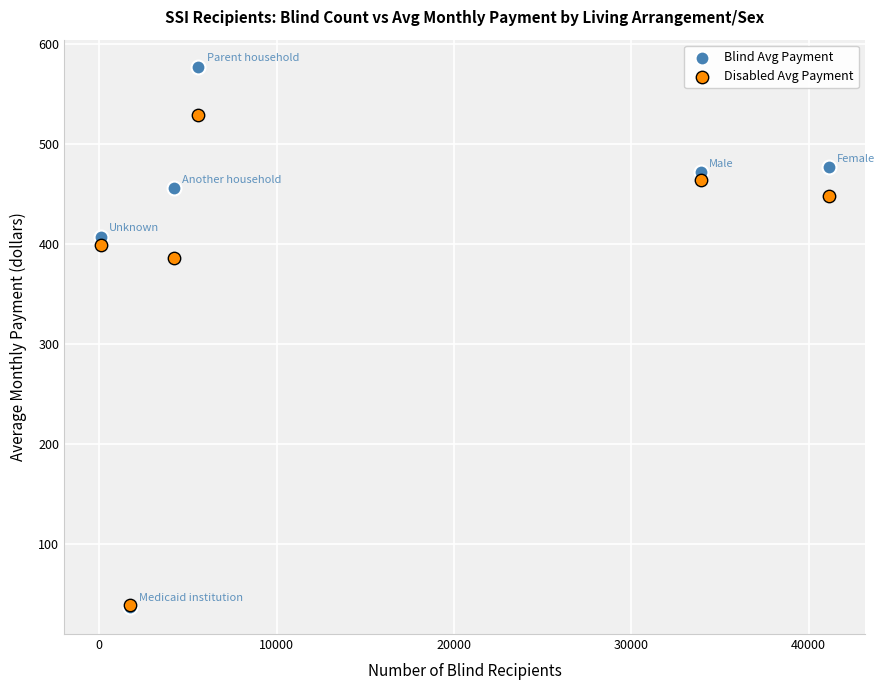

Across all series, what Y value is closest to 307?

386.3